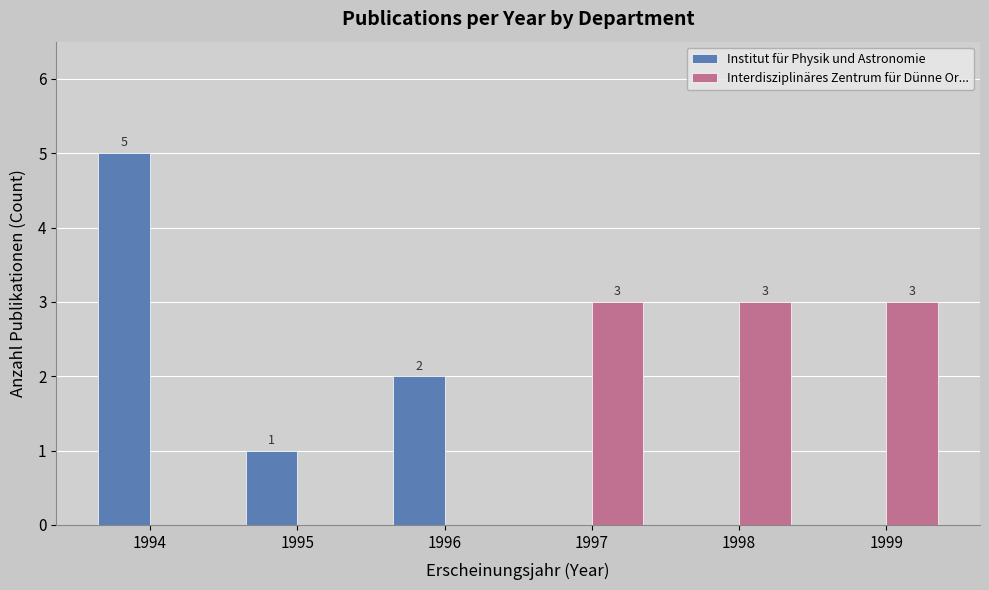

How many Institut für Physik und Astronomie values are between 0 and 2?

5